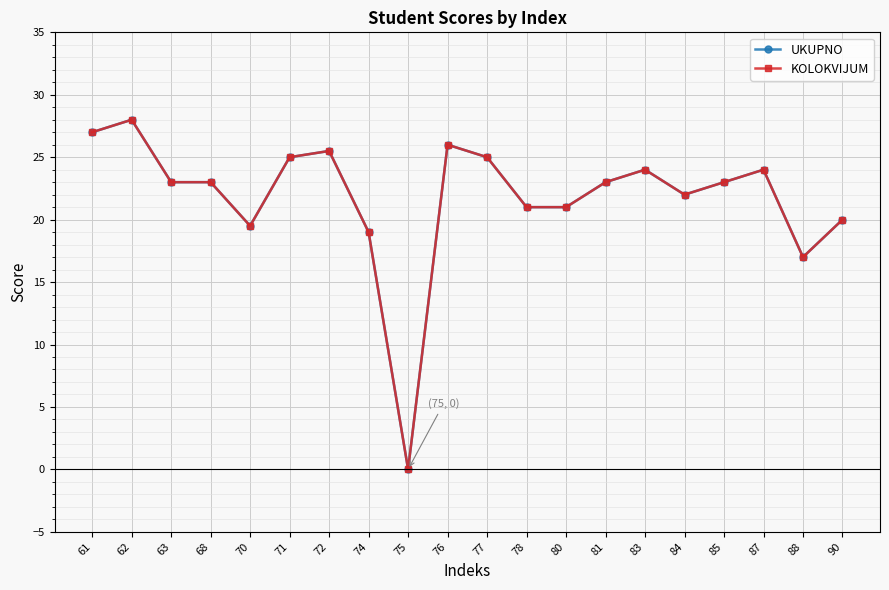

Does the chart have visible grid lines?

Yes